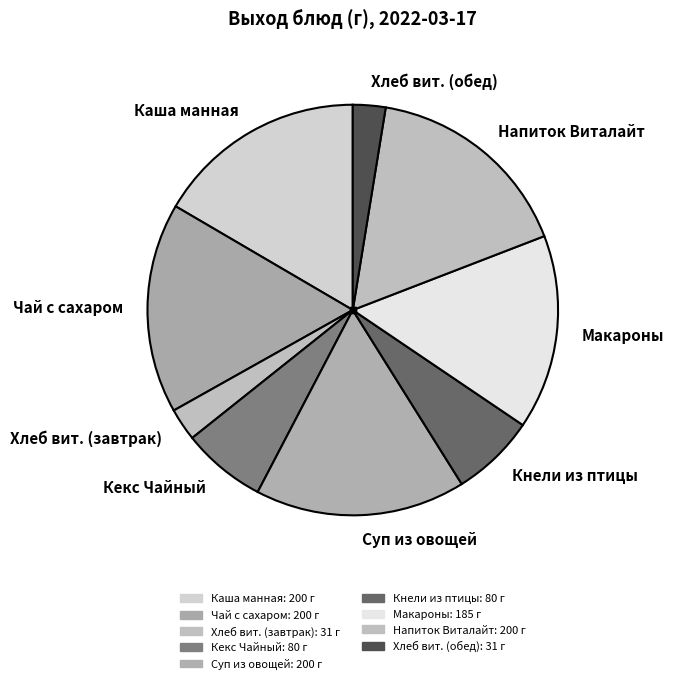

Is there any slice that represents more than half of the pie?

No